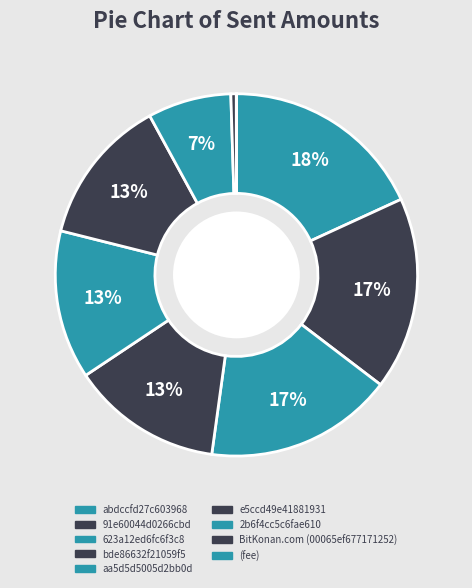

Is BitKonan.com (00065ef677171252) the majority of the pie?

No